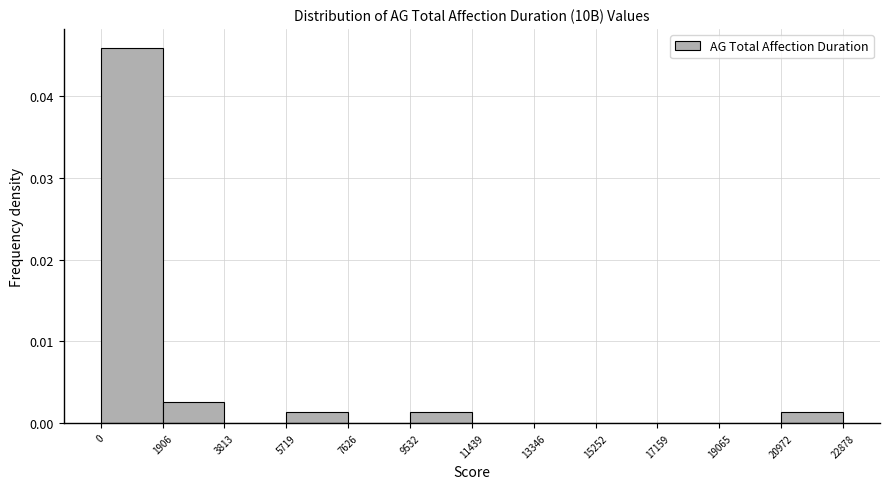

How tall is the bar that spans 5719 to 7626 on the x-axis? The values are not printed on the chart, so give them approximately, as read against the axis.

0.001